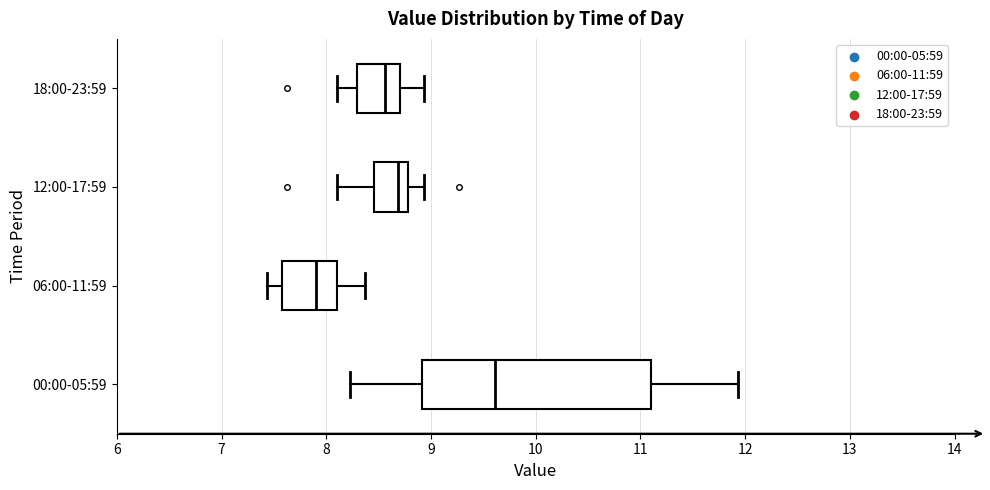

Reading bottom to top, transcribe this box plot: for each box, give where its median line is, the range the box spans, and where its two whiskers end, as read against the x-axis. The values are not printed on the chart, so give them approximately, as read against the axis.

00:00-05:59: median 9.6, box 8.9 to 11.1, whiskers 8.2 to 11.9
06:00-11:59: median 7.9, box 7.6 to 8.1, whiskers 7.4 to 8.4
12:00-17:59: median 8.7, box 8.5 to 8.8, whiskers 8.1 to 8.9
18:00-23:59: median 8.6, box 8.3 to 8.7, whiskers 8.1 to 8.9